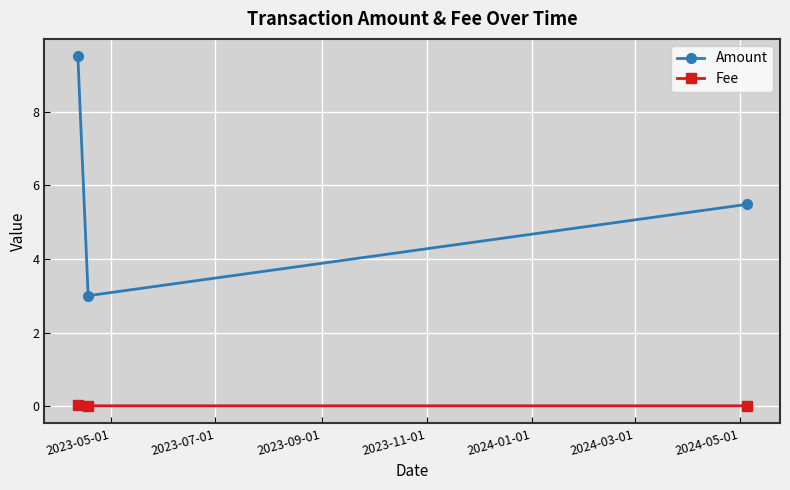

What is the value of the Amount point at the 2nd from the left?

3.0